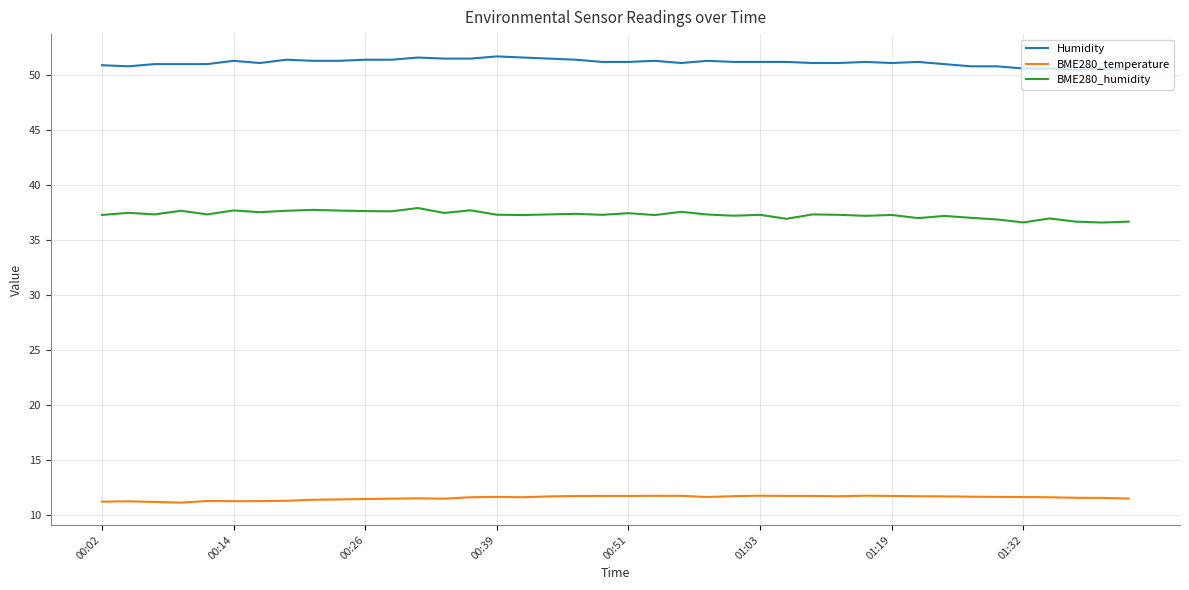

What is the minimum value shown in the chart?

11.1